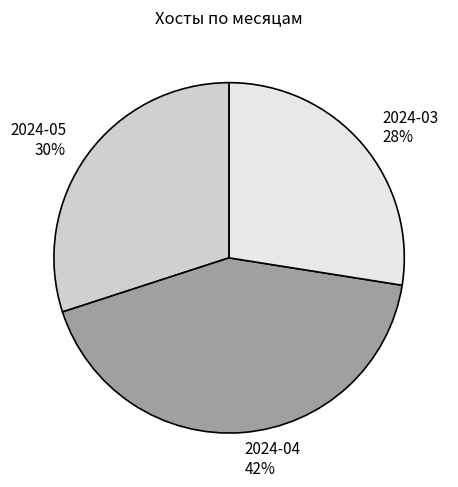

Do 2024-04 42% and 2024-05 30% together represent more than half of the pie?

Yes